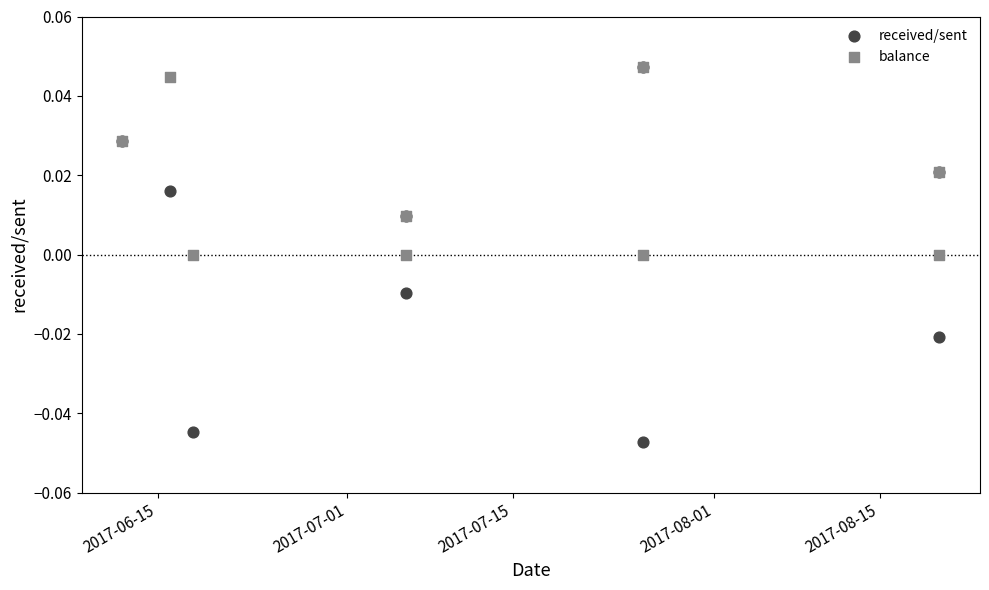

Which series has the largest Y range (max minus min)?

received/sent